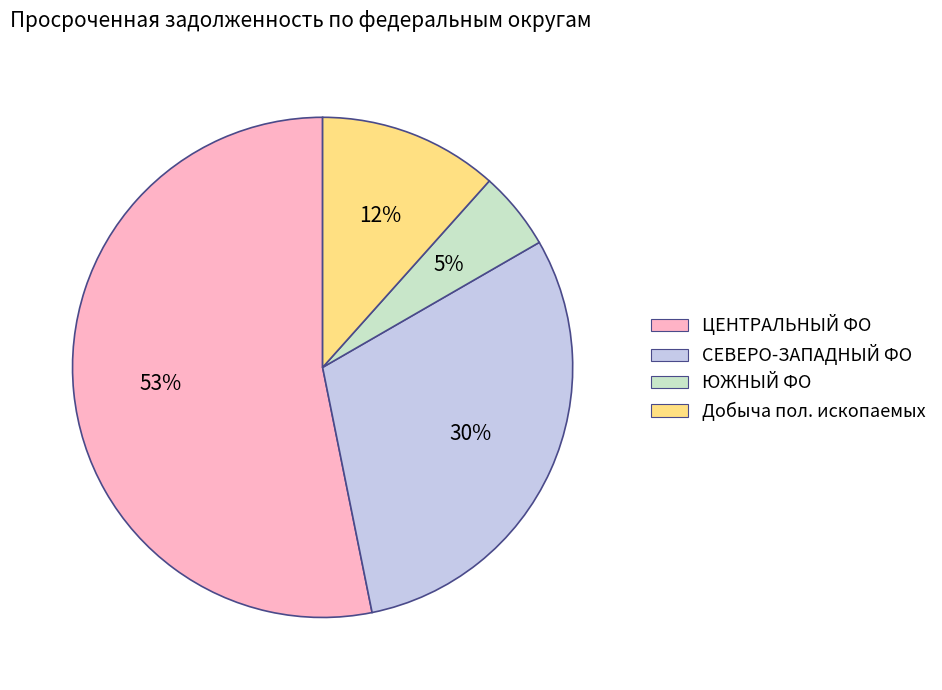

Rank the categories by value from highest to lowest.

ЦЕНТРАЛЬНЫЙ ФО, СЕВЕРО-ЗАПАДНЫЙ ФО, Добыча пол. ископаемых, ЮЖНЫЙ ФО